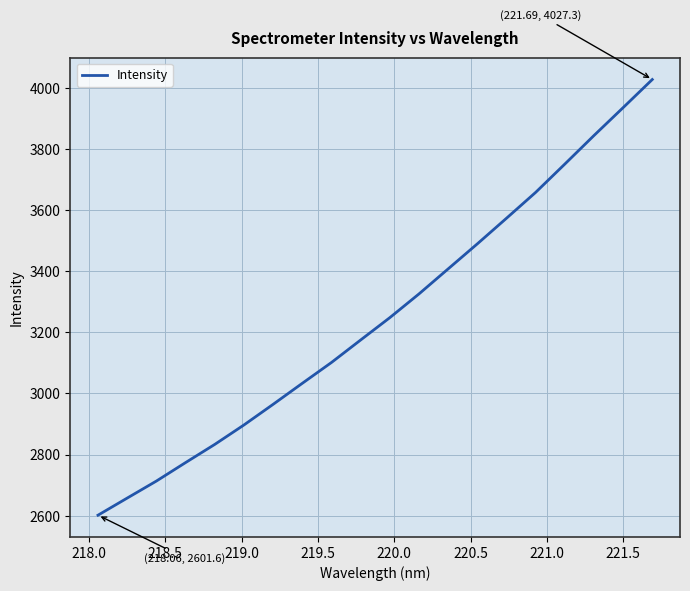

What is the greatest value displayed?

4027.3